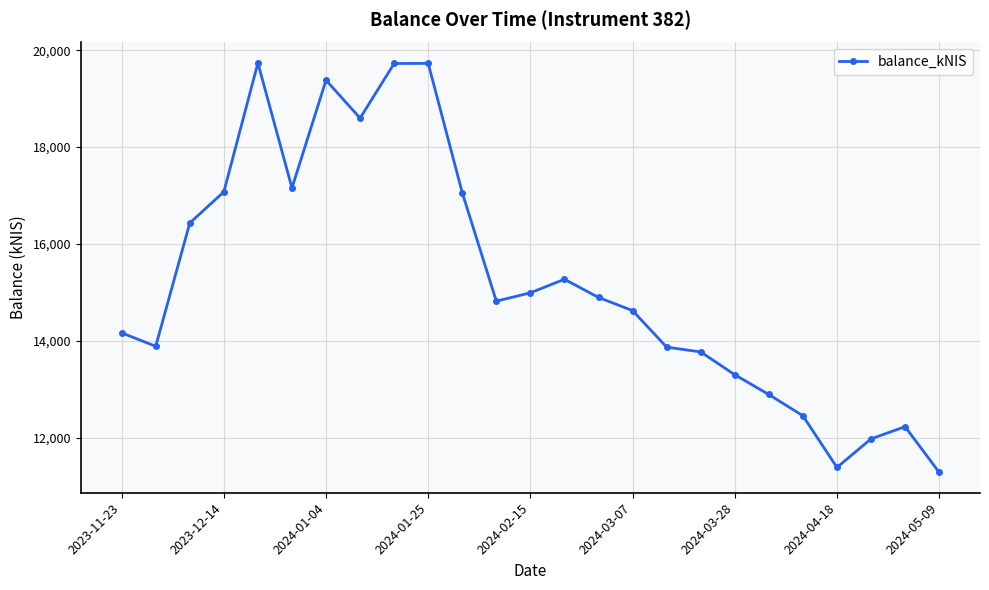

What is the average value?

15226.3